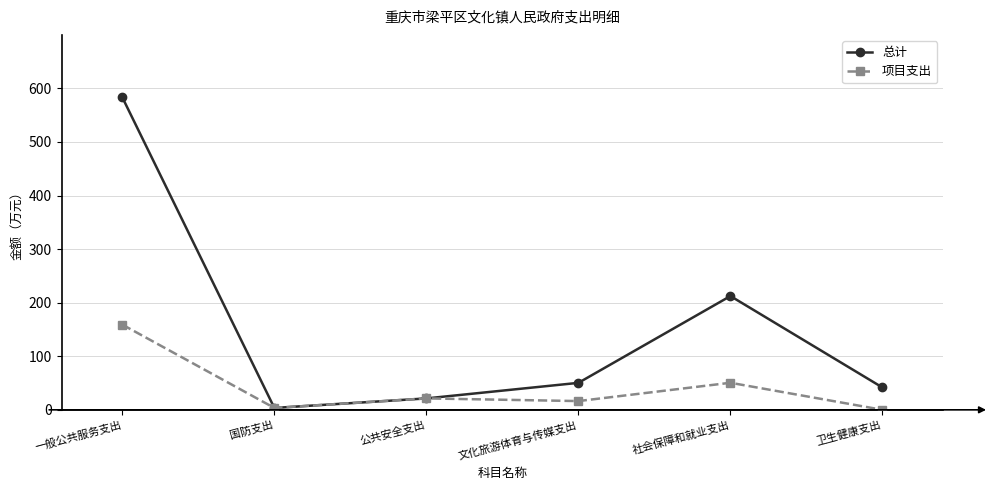

What is the approximate value of 总计 at 社会保障和就业支出?

212.4